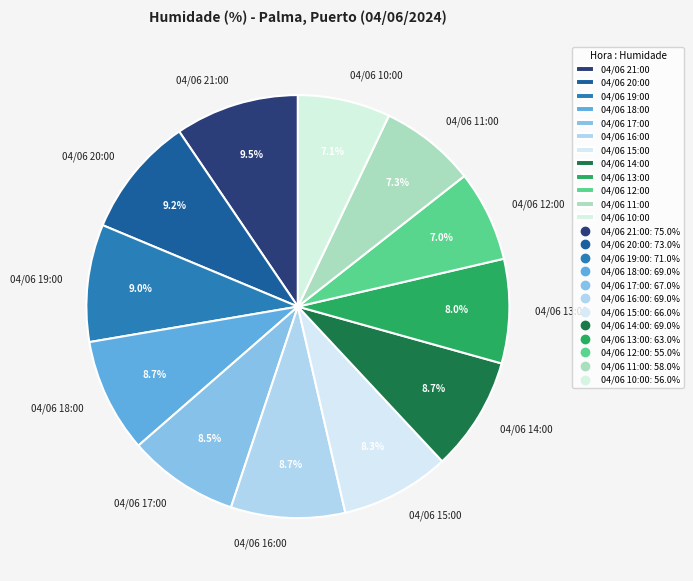

What is the total percentage of 04/06 17:00 and 04/06 14:00?

17.2%